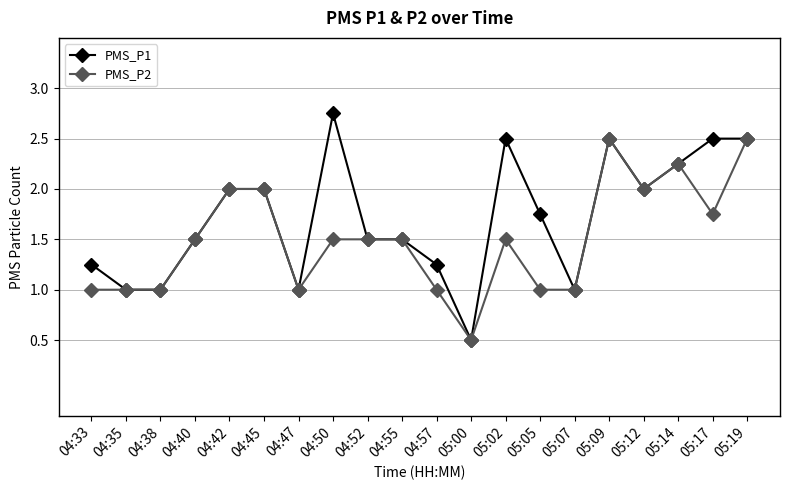

Which label corresponds to the smallest value in the chart?

05:00